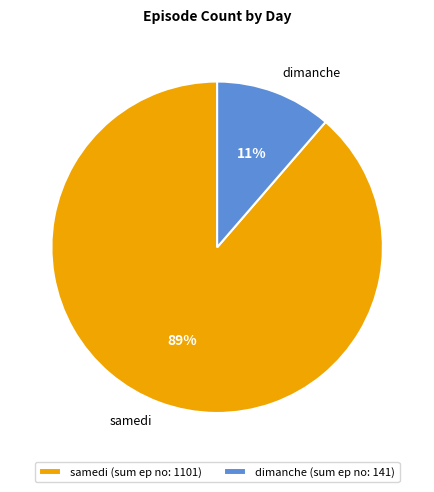

Count the number of slices in the pie.

2